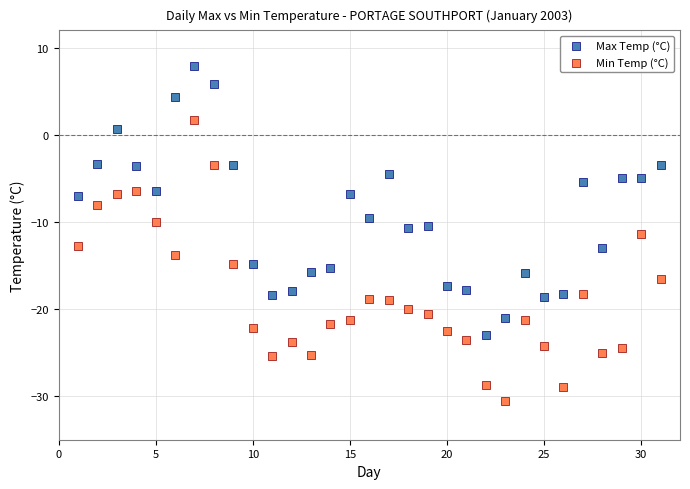

Which series contains the lowest Y value?

Min Temp (°C)